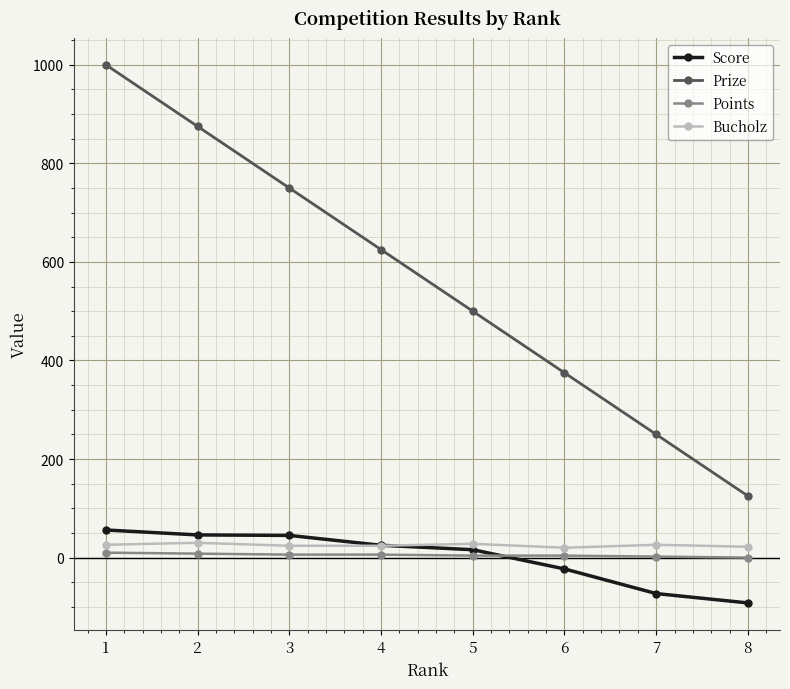

True or false: Score has more than 2 interior local peaks.

False